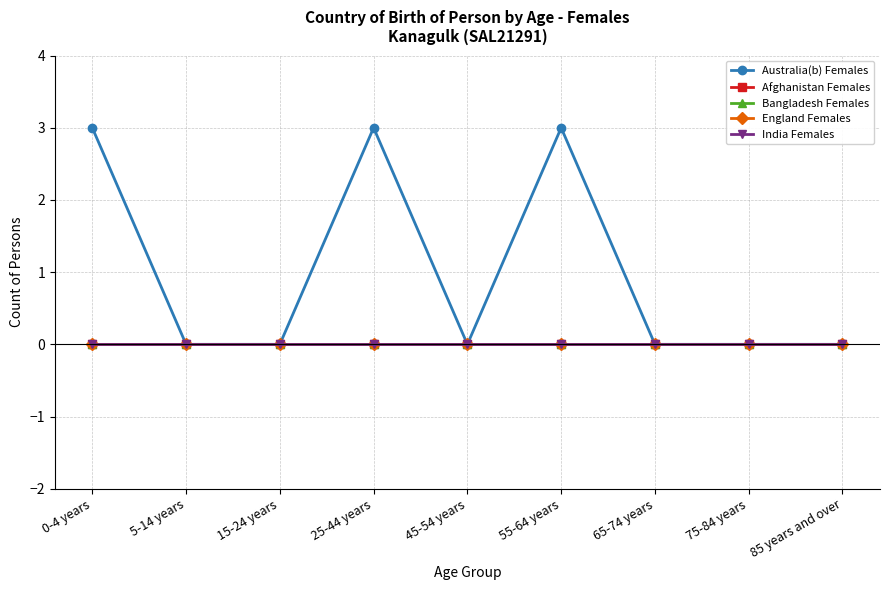

Is this an area chart (filled region under the line)?

No